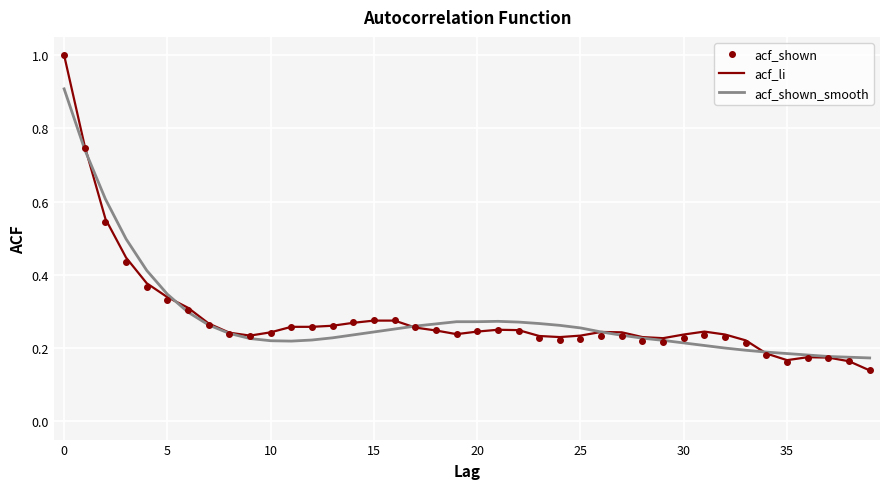

What is the highest value of the acf_shown_smooth series?

0.9